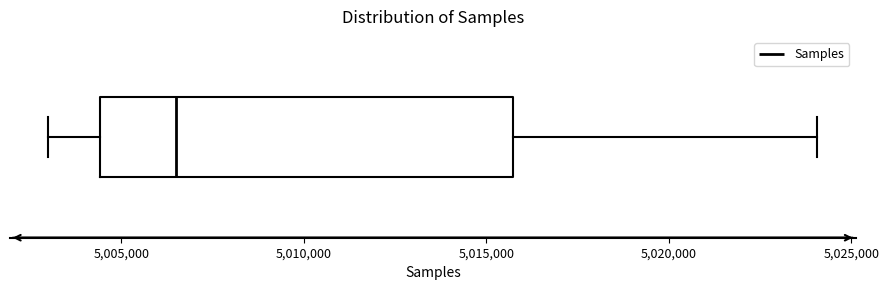

Read this box plot against the x-axis: the position of the median line, the range covered by the box, and the ends of both whiskers. The values are not printed on the chart, so give them approximately, as read against the axis.

median 5006500, box 5004500 to 5015500, whiskers 5003000 to 5024000